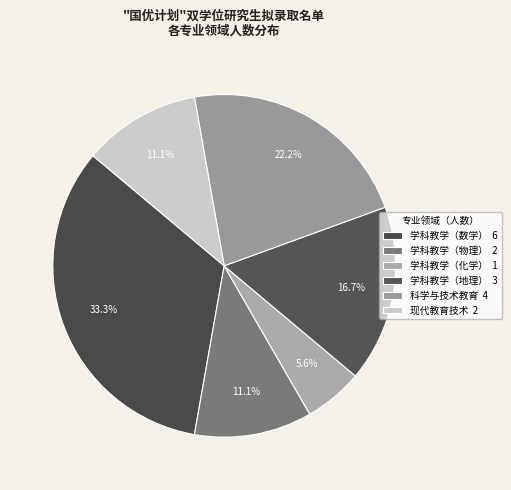

How many slices are in this pie chart?

6